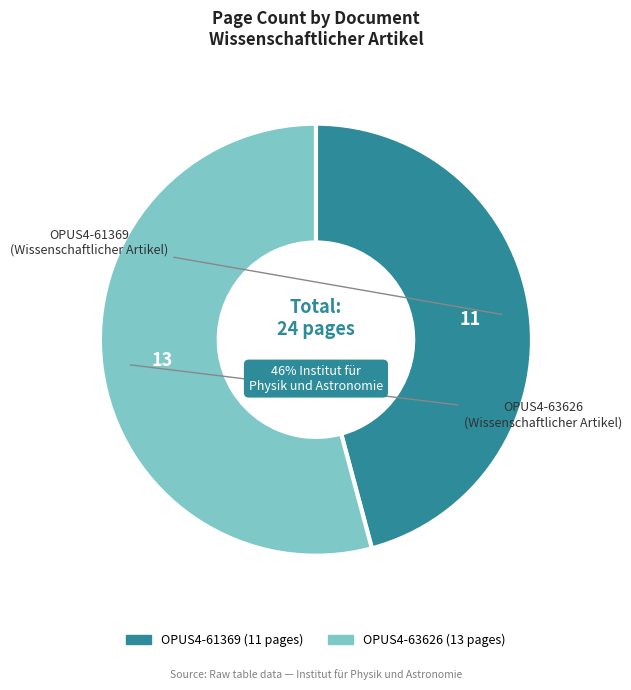

Count the number of slices in the pie.

2